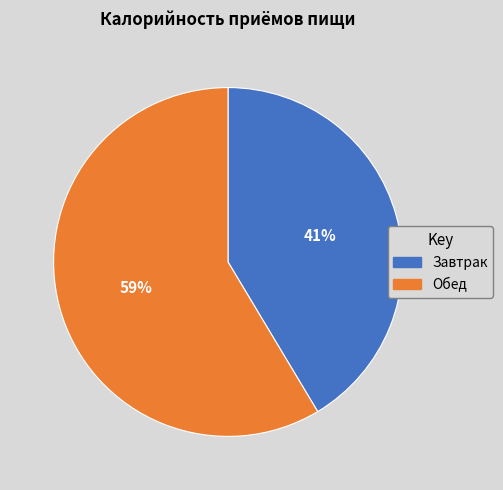

What percentage is the Обед slice, to the nearest percent?

59%